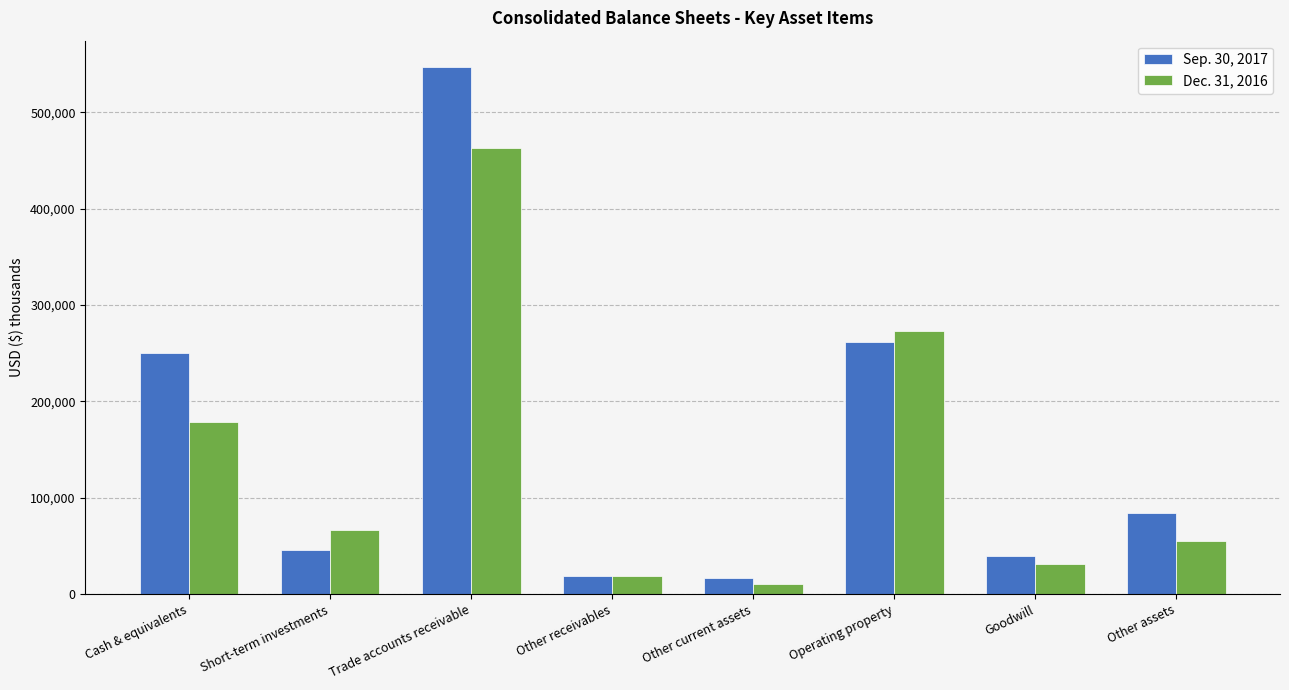

The Dec. 31, 2016 series shows 178897 at Cash & equivalents. True or false?

True